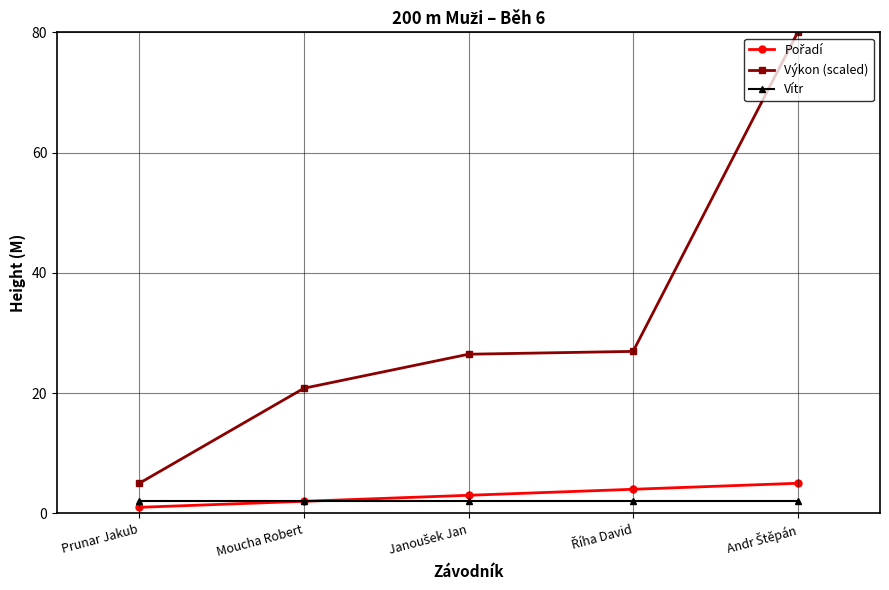

The value of Výkon (scaled) at Prunar Jakub is 5.0. True or false?

True